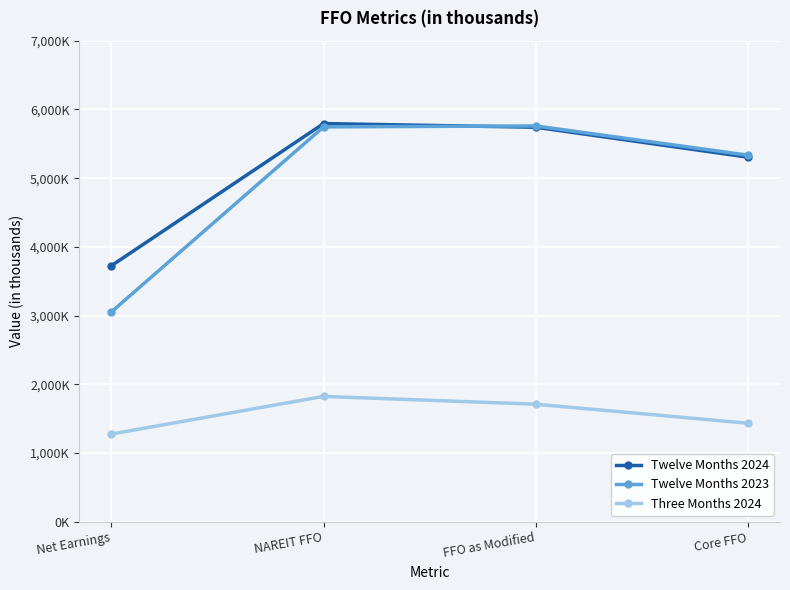

Where is the first local maximum for Three Months 2024?

NAREIT FFO